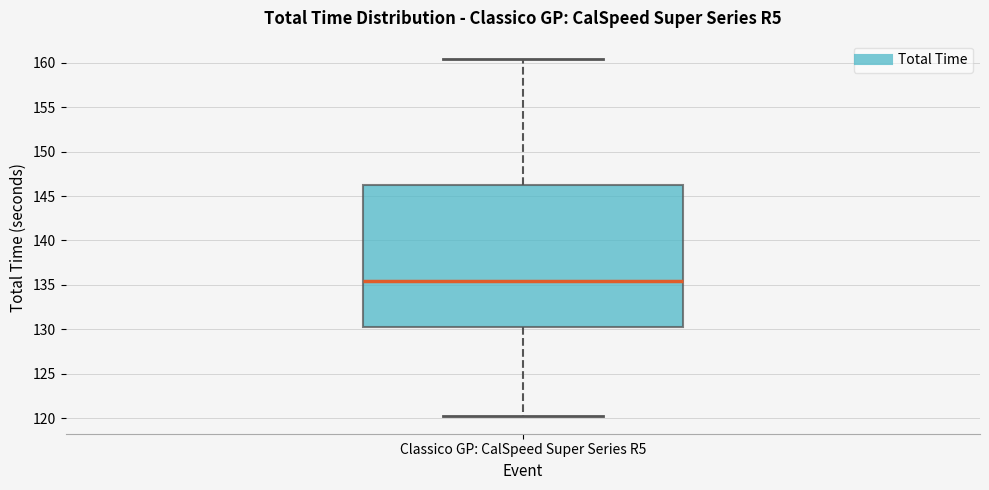

Where does the lower whisker of the box for Classico GP: CalSpeed Super Series R5 end on the y-axis? The values are not printed on the chart, so give them approximately, as read against the axis.

120.5